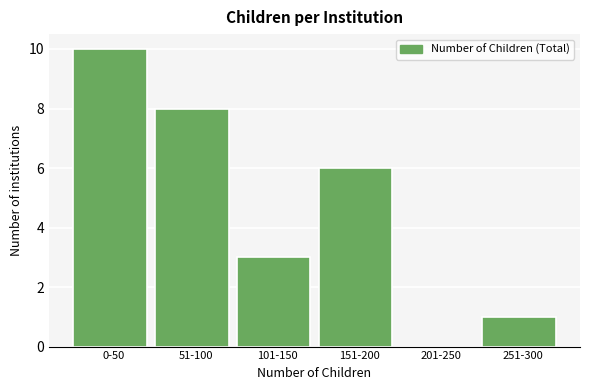

Reading left to right, extract all data points from this chart.

0-50=10	51-100=8	101-150=3	151-200=6	201-250=0	251-300=1